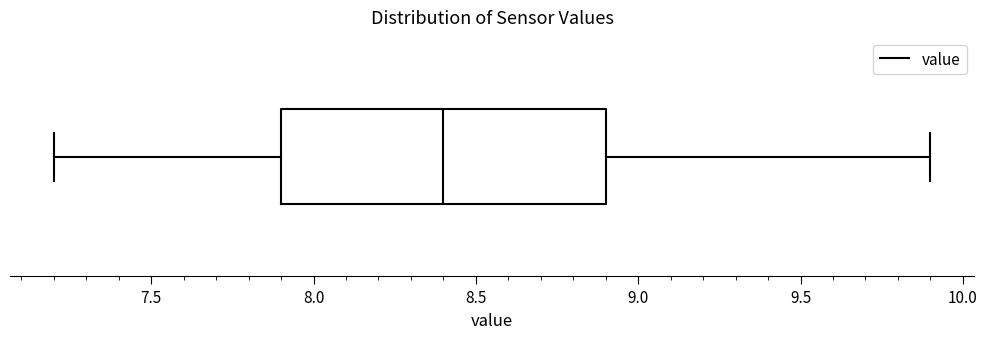

Transcribe this box plot: give where the median line is, the range the box spans, and where the two whiskers end, as read against the x-axis. The values are not printed on the chart, so give them approximately, as read against the axis.

median 8.4, box 7.9 to 8.9, whiskers 7.2 to 9.9